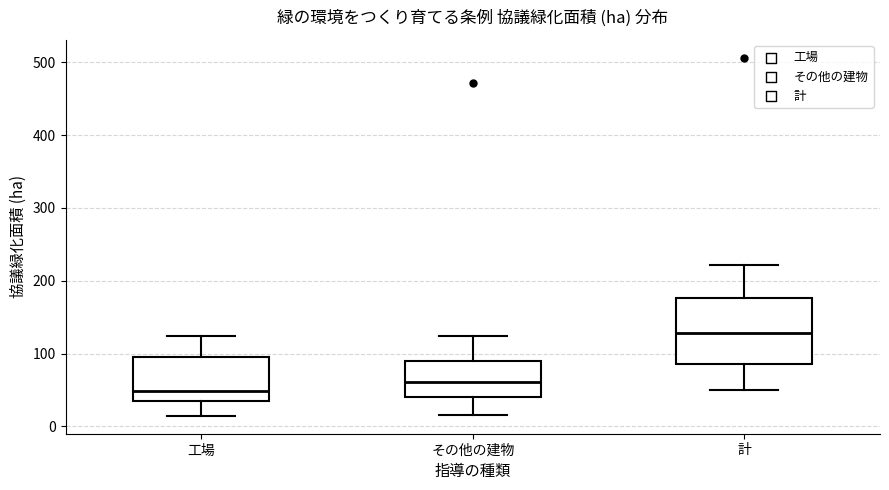

Where is the upper edge of the box for 工場 on the y-axis? The values are not printed on the chart, so give them approximately, as read against the axis.

100